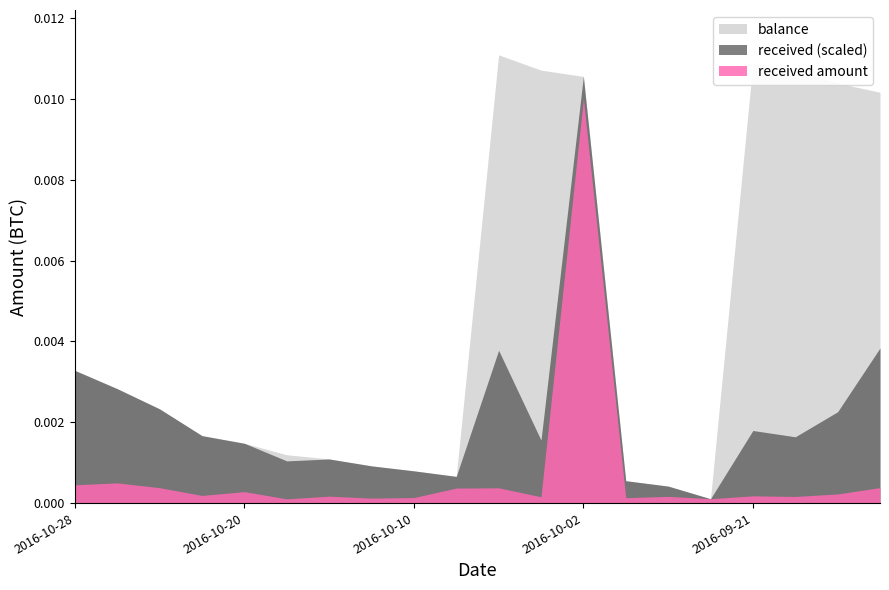

Which category has the lowest value in the received amount series?

2016-10-16